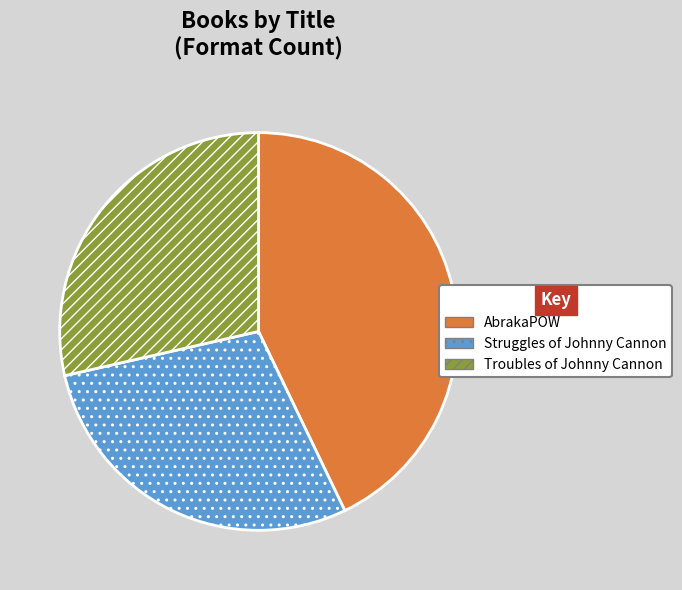

Is there any slice that represents more than half of the pie?

No